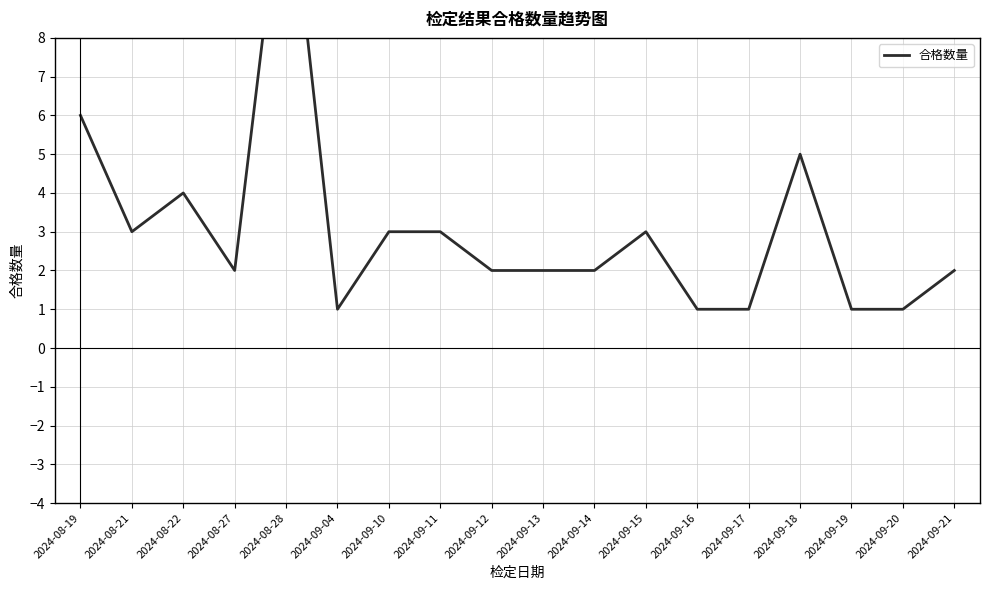

How many points are lower than both their immediate neighbors (excluding endpoints)?

3